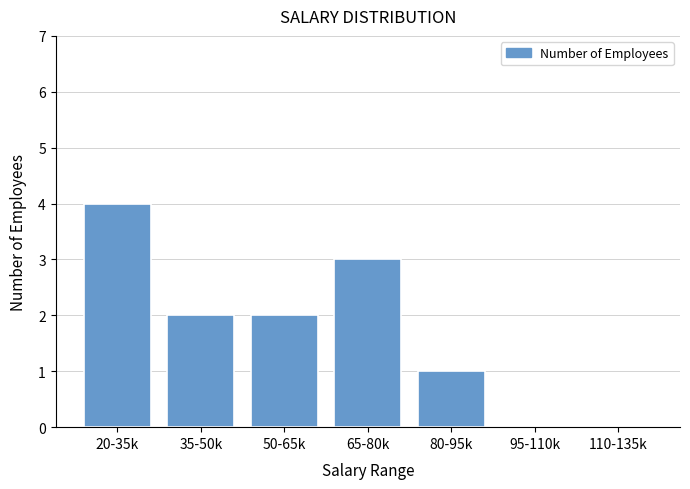

Reading left to right, what are all the values shown in this chart?

20-35k=4	35-50k=2	50-65k=2	65-80k=3	80-95k=1	95-110k=0	110-135k=0